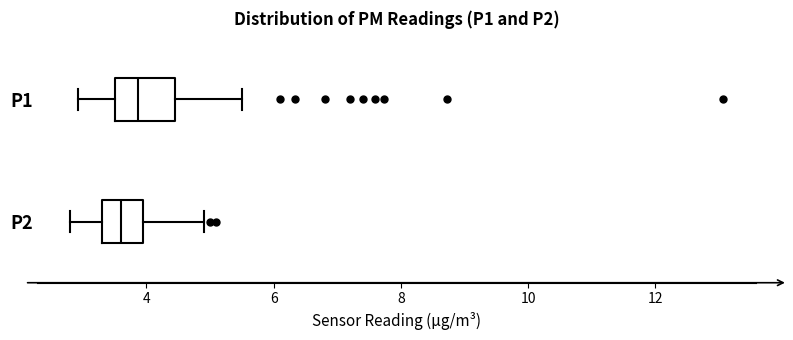

Comparing the boxes themselves (not the whiskers), which one is the widest?

P1